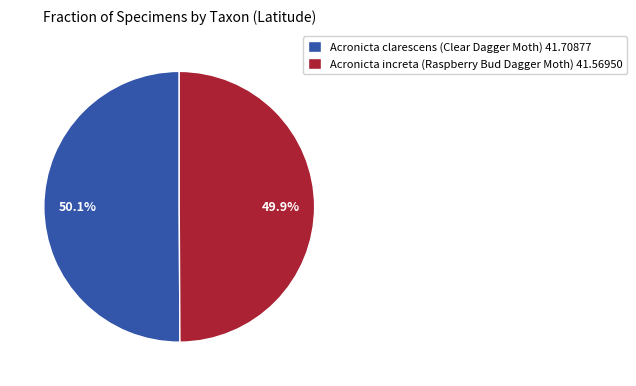

To the nearest percent, what is the average slice percentage?

50%